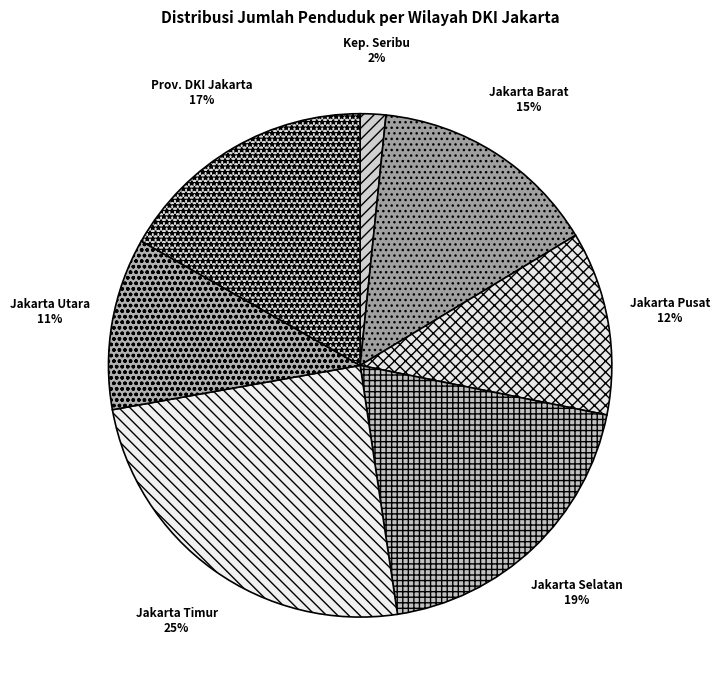

Combined, do Jakarta Timur and Kep. Seribu account for over 50%?

No